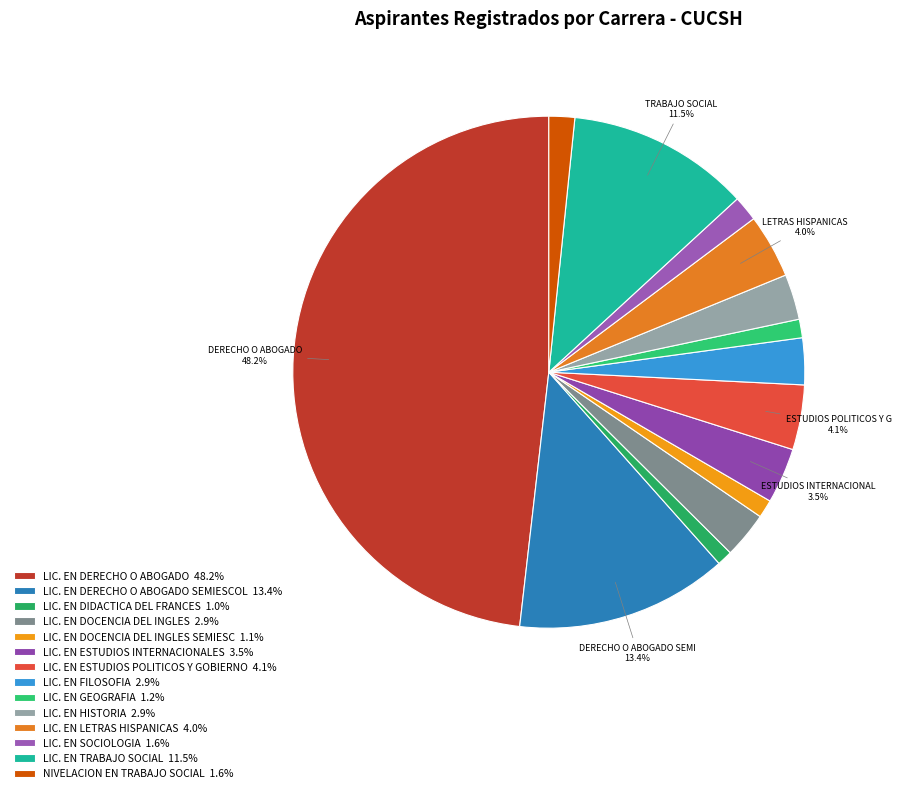

To the nearest percent, what is the difference between the largest and smallest slice percentages?

47%